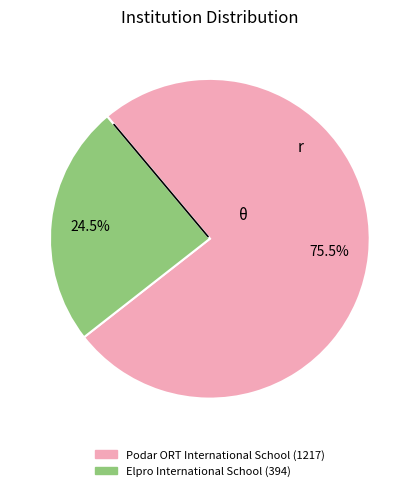

To the nearest percent, what is the combined percentage of Elpro International School (394) and Podar ORT International School (1217)?

100%